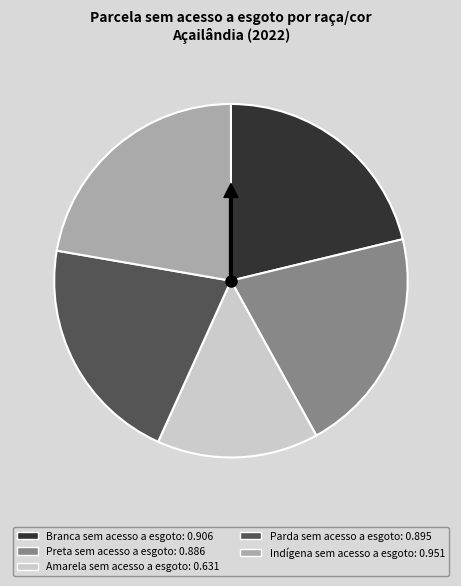

Do Parda sem acesso a esgoto and Amarela sem acesso a esgoto together represent more than half of the pie?

No